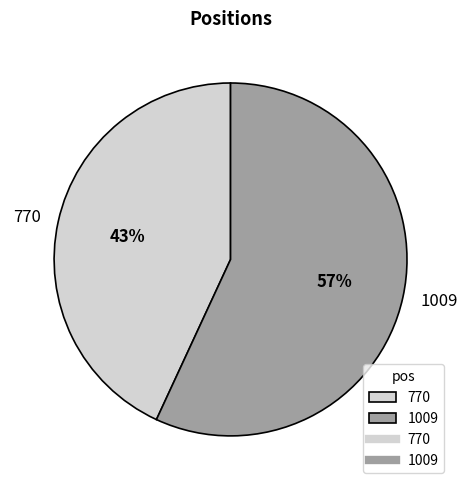

To the nearest percent, what portion does 1009 represent?

57%